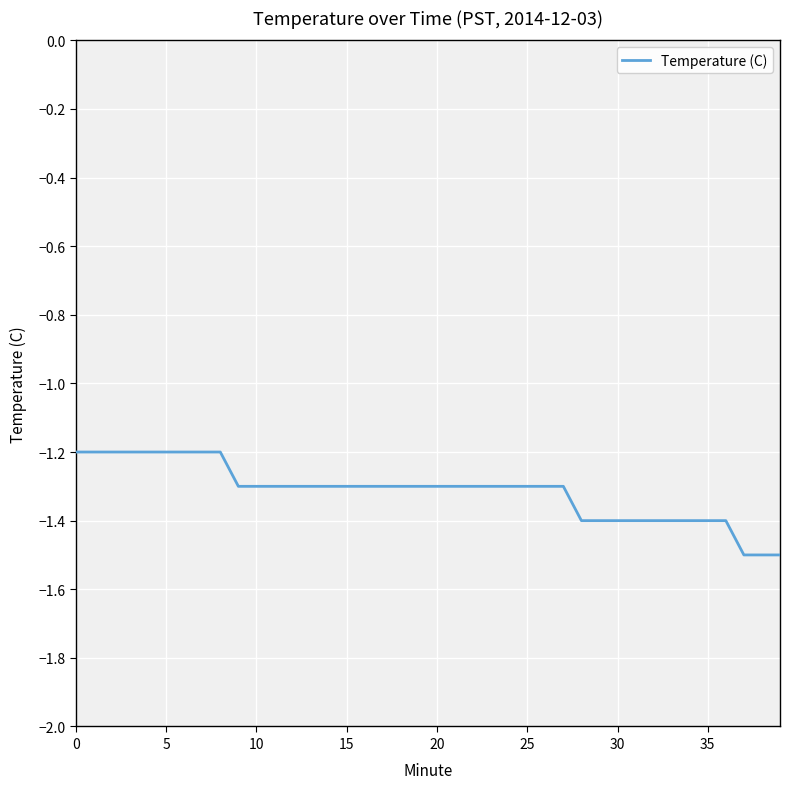

What is the greatest value displayed?

-1.2